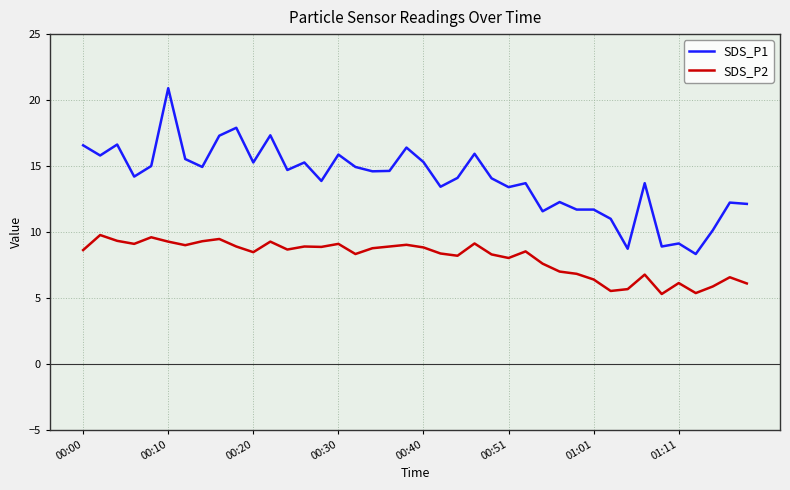

Which series has the largest total across all categories?

SDS_P1